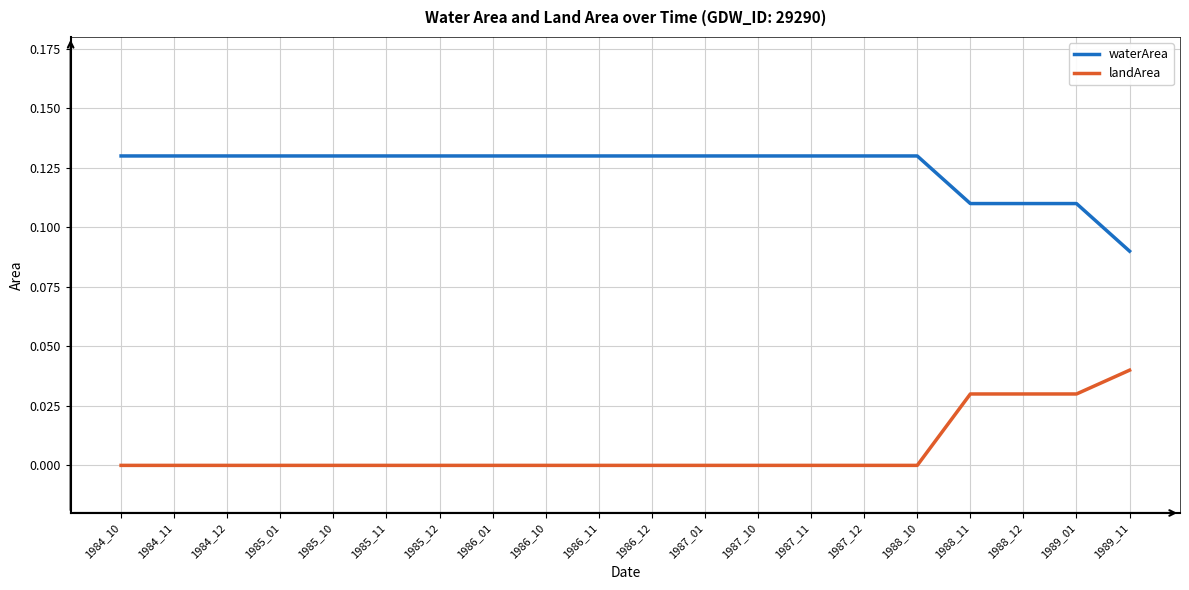

True or false: landArea and waterArea intersect in this chart.

False